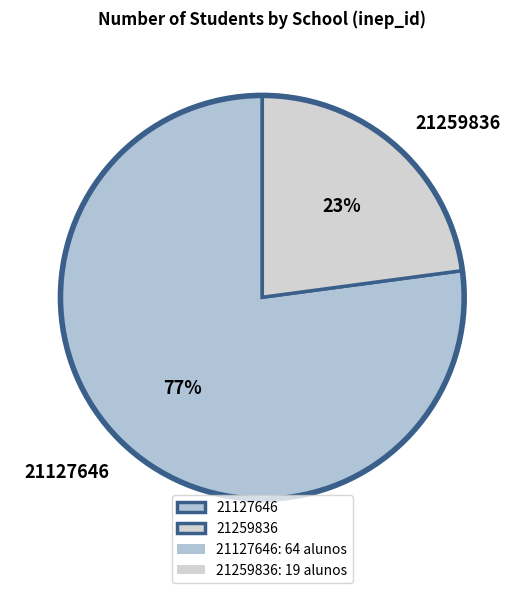

How many segments does this pie chart have?

2